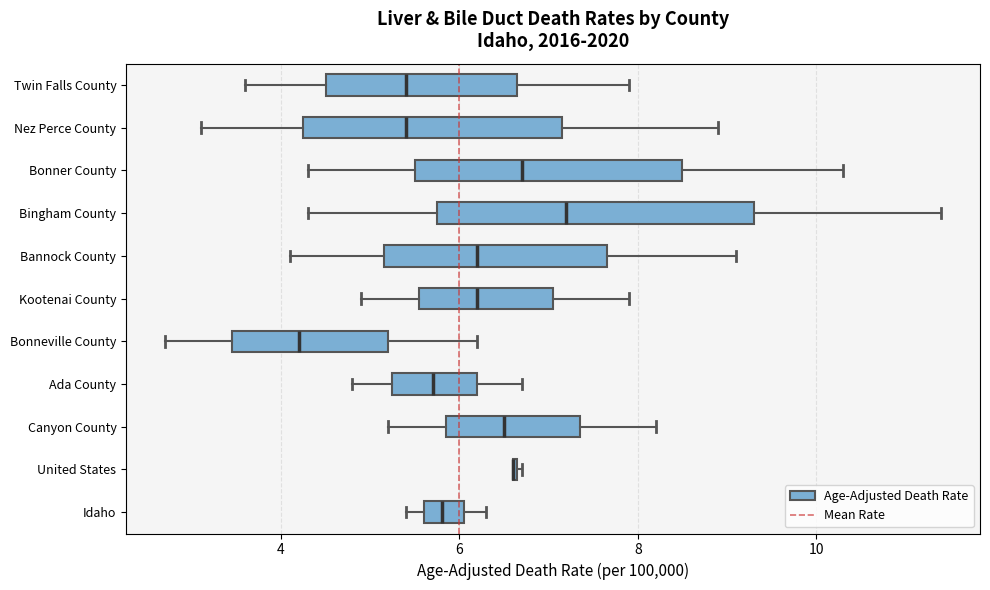

Reading bottom to top, transcribe this box plot: for each box, give where its median line is, the range the box spans, and where its two whiskers end, as read against the x-axis. The values are not printed on the chart, so give them approximately, as read against the axis.

Idaho: median 5.8, box 5.6 to 6.0, whiskers 5.4 to 6.4
United States: box collapsed to a line at 6.6, whiskers 6.6 to 6.8
Canyon County: median 6.6, box 5.8 to 7.4, whiskers 5.2 to 8.2
Ada County: median 5.8, box 5.2 to 6.2, whiskers 4.8 to 6.8
Bonneville County: median 4.2, box 3.4 to 5.2, whiskers 2.8 to 6.2
Kootenai County: median 6.2, box 5.6 to 7.0, whiskers 5.0 to 8.0
Bannock County: median 6.2, box 5.2 to 7.6, whiskers 4.2 to 9.2
Bingham County: median 7.2, box 5.8 to 9.4, whiskers 4.4 to 11.4
Bonner County: median 6.8, box 5.6 to 8.6, whiskers 4.4 to 10.4
Nez Perce County: median 5.4, box 4.2 to 7.2, whiskers 3.2 to 9.0
Twin Falls County: median 5.4, box 4.6 to 6.6, whiskers 3.6 to 8.0